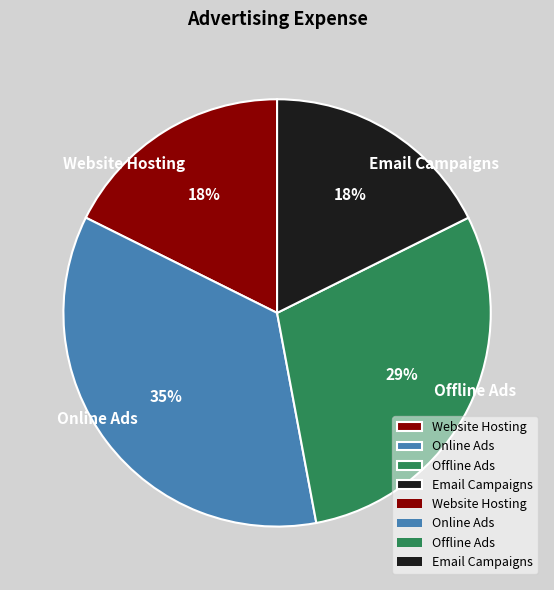

Which category has the biggest portion of the pie?

Online Ads